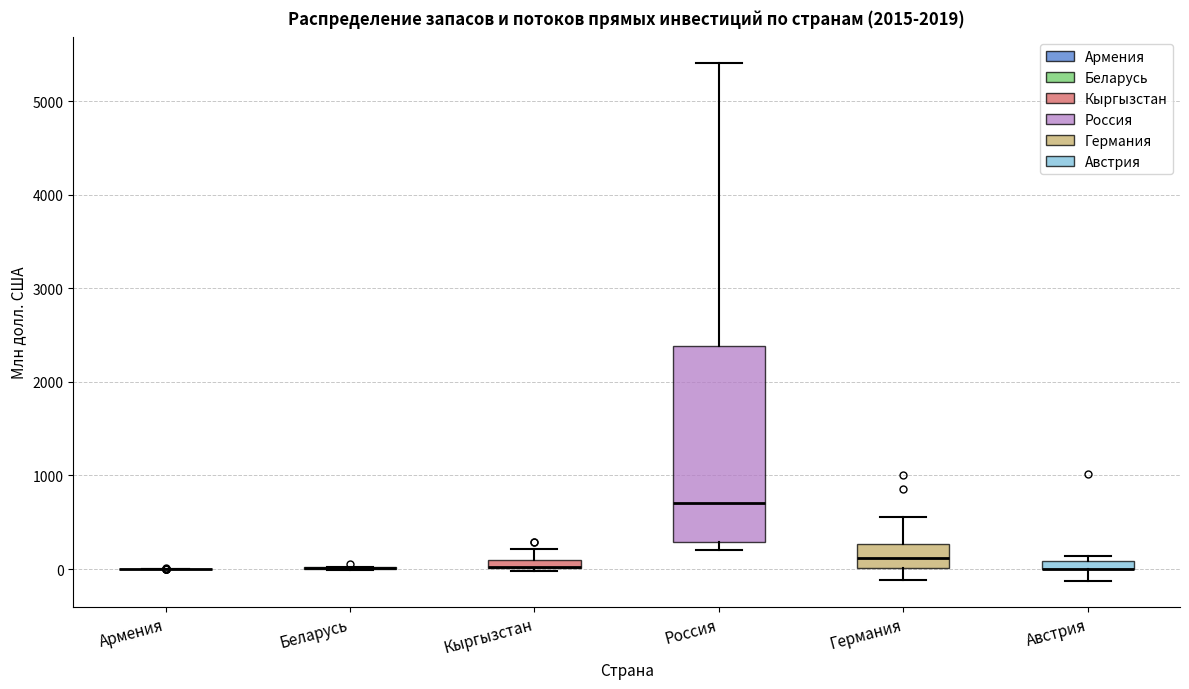

Where does the upper whisker of the box for Россия end on the y-axis? The values are not printed on the chart, so give them approximately, as read against the axis.

5400